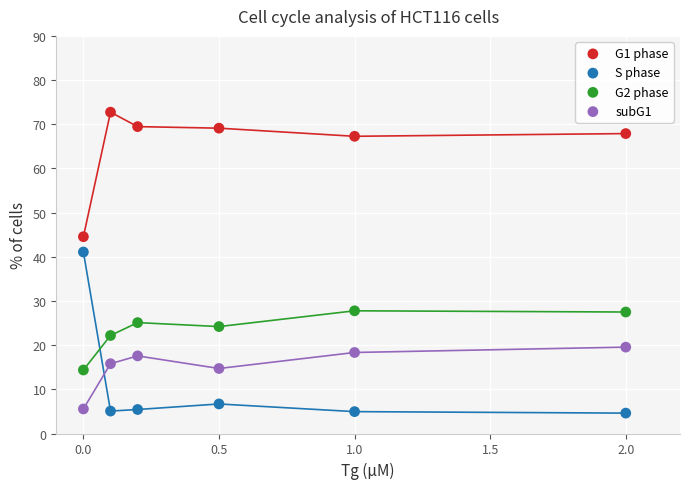

Across all data points, what is the range of Y values (max minus min)?

68.1